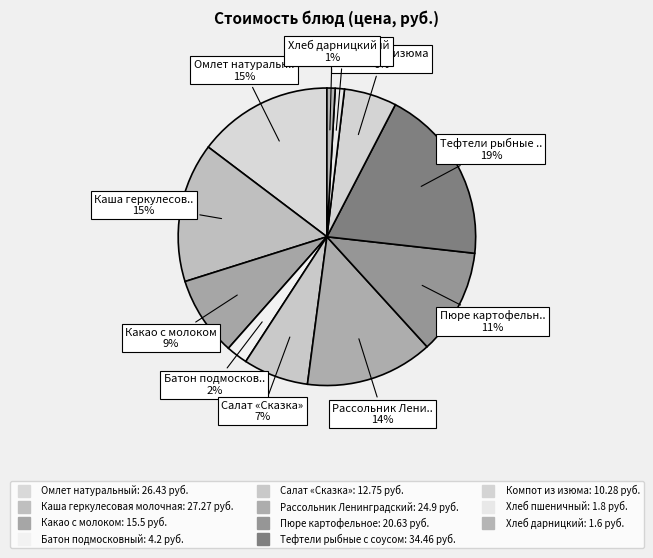

The Хлеб дарницкий slice represents 12% of the pie. True or false?

False